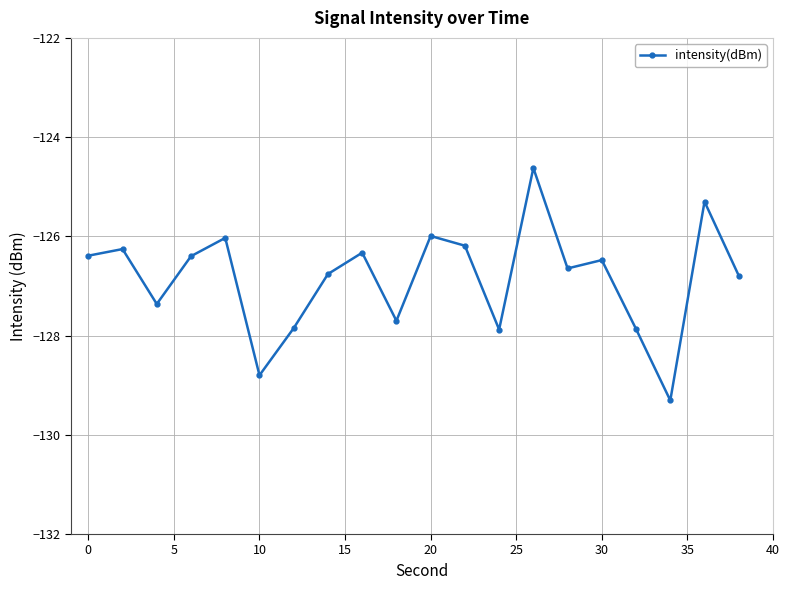

What is the smallest value displayed?

-129.3